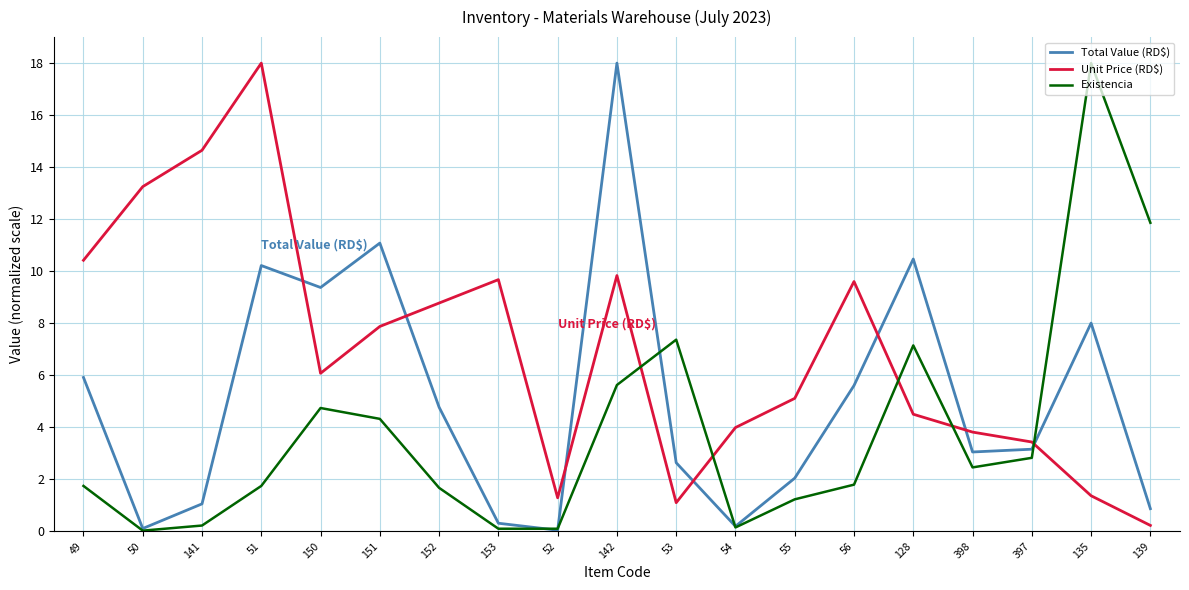

What is the difference between the Total Value (RD$) values at 151 and 128?

0.6